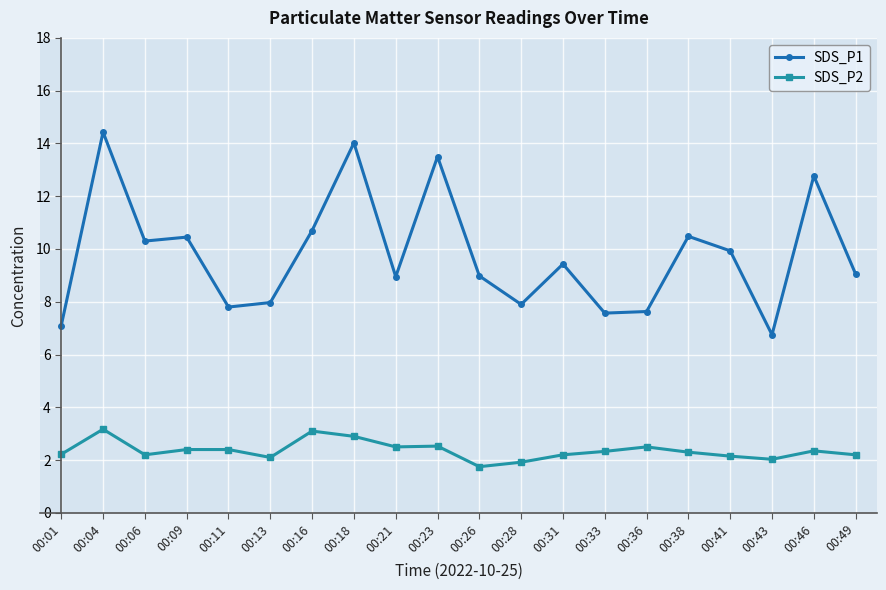

In SDS_P1, how many points are lower than both neighbors (excluding endpoints)?

6